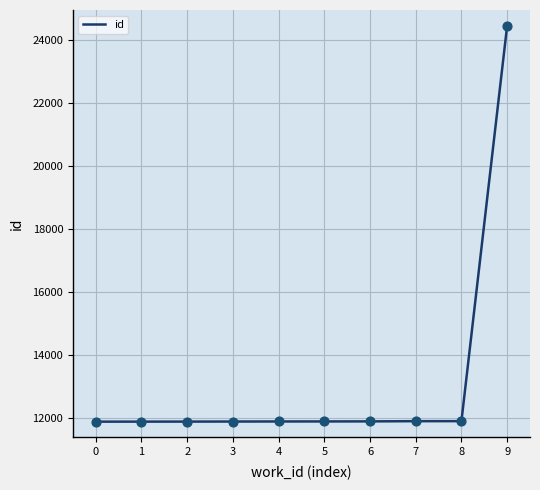

What is the ratio of the value at 1 to the value at 0?

1.0